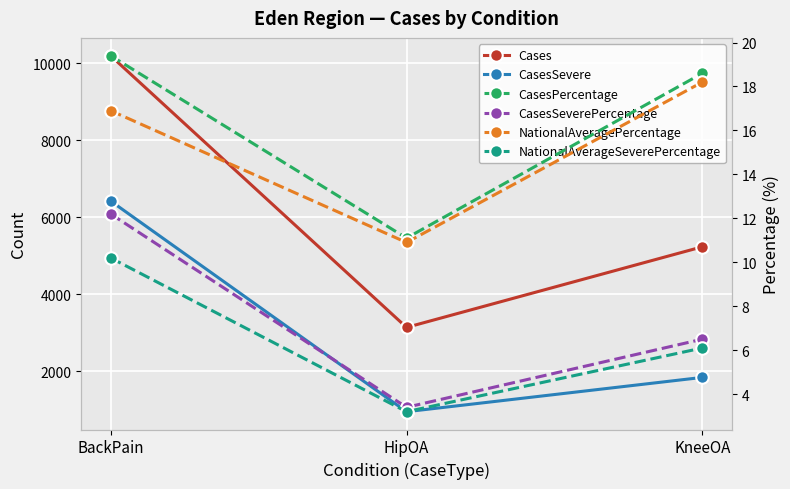

At which label does NationalAverageSeverePercentage first exceed 6?

BackPain